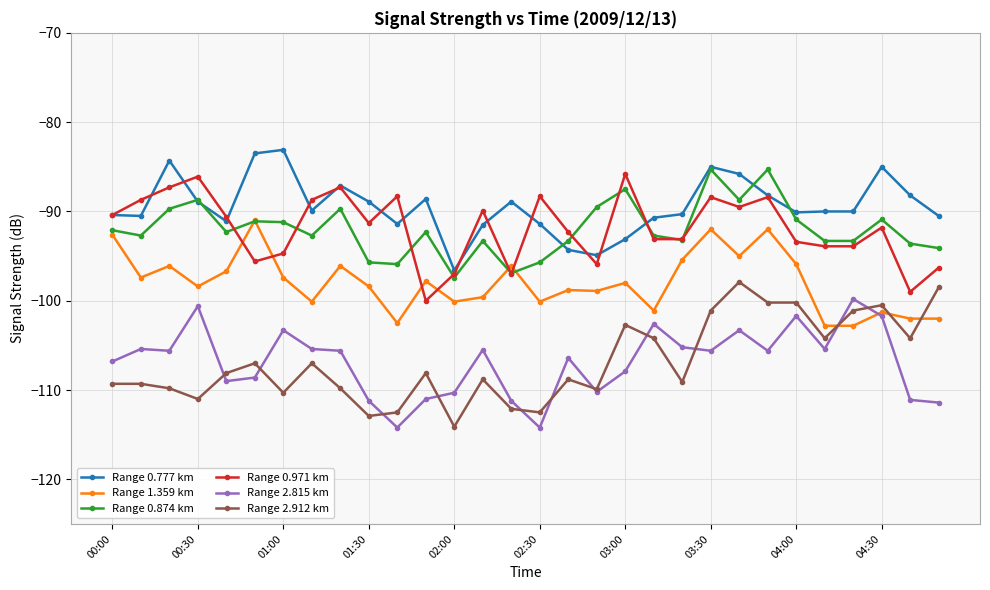

True or false: Range 0.971 km has more than 2 interior local peaks.

True